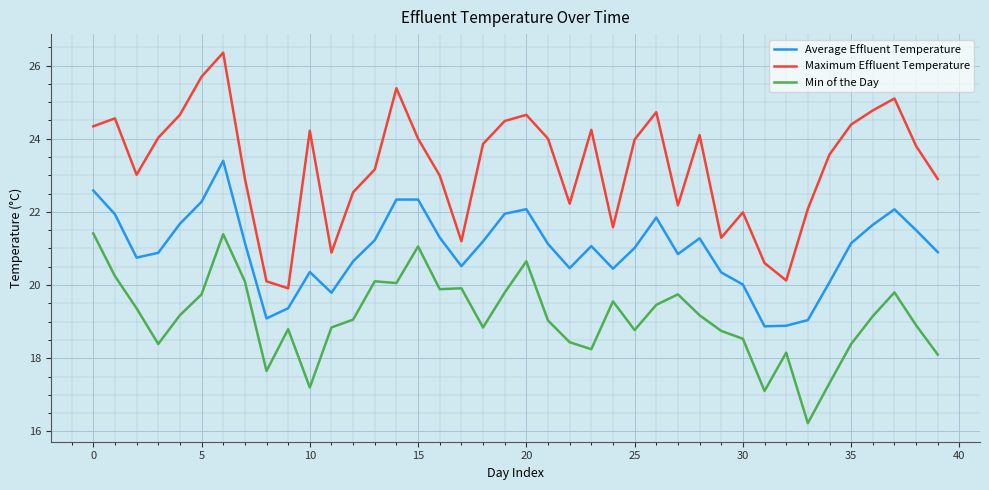

True or false: Maximum Effluent Temperature and Average Effluent Temperature cross at least once.

False